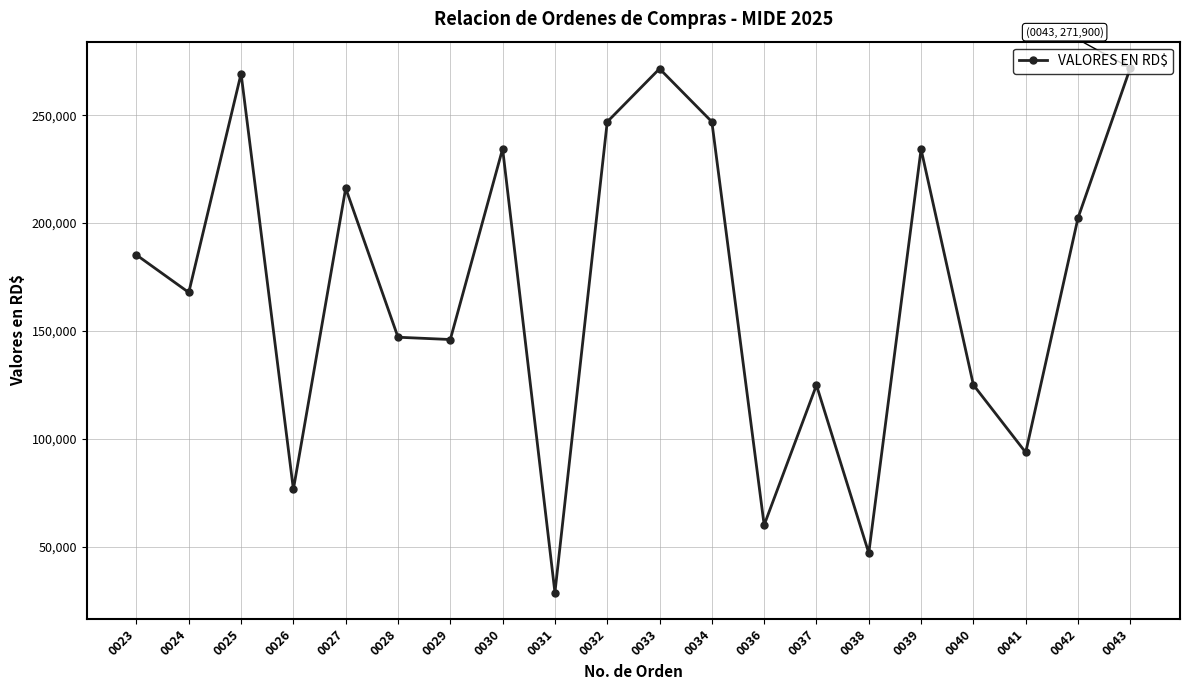

How many interior local valleys (lower than both neighbors) does the data have?

7